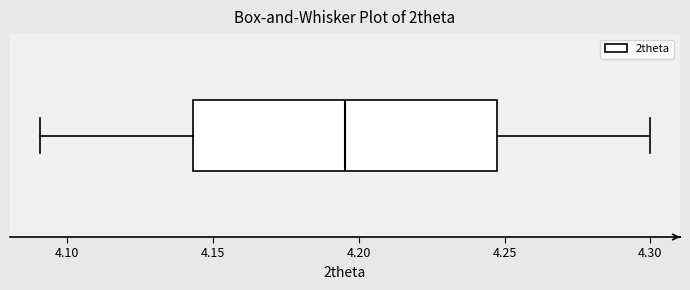

Read this box plot against the x-axis: the position of the median line, the range covered by the box, and the ends of both whiskers. The values are not printed on the chart, so give them approximately, as read against the axis.

median 4.195, box 4.145 to 4.245, whiskers 4.090 to 4.300